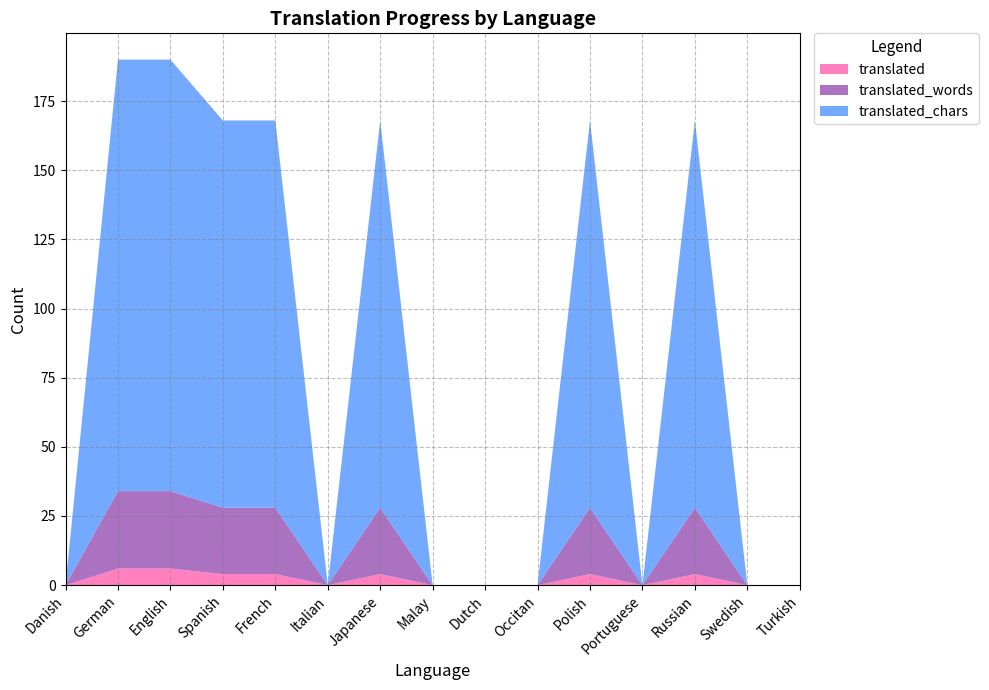

Reading left to right, transcribe all the data shown in this chart.

translated: 0	6	6	4	4	0	4	0	0	0	4	0	4	0	0
translated_words: 0	28	28	24	24	0	24	0	0	0	24	0	24	0	0
translated_chars: 0	156	156	140	140	0	140	0	0	0	140	0	140	0	0